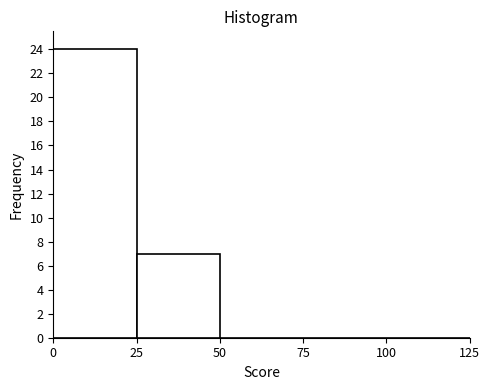

How tall is the bar that spans 0 to 25 on the x-axis? The values are not printed on the chart, so give them approximately, as read against the axis.

24